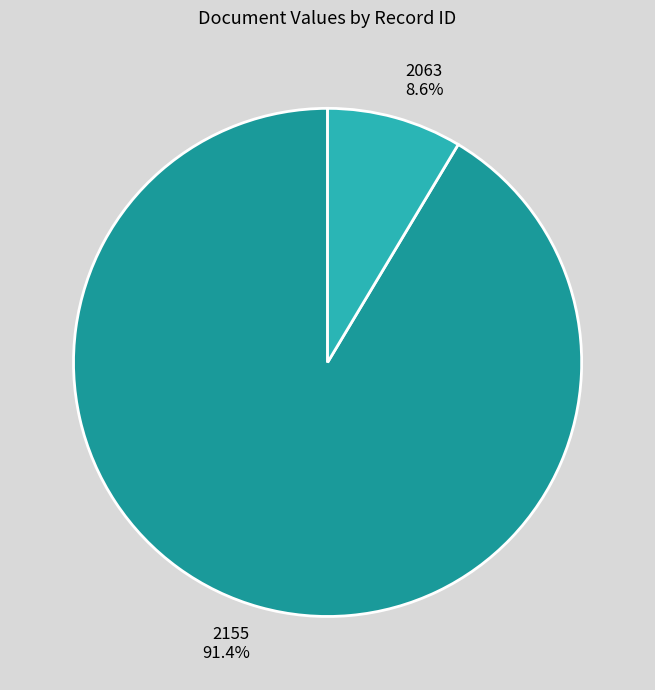

What is the smallest slice in the pie chart?

2063